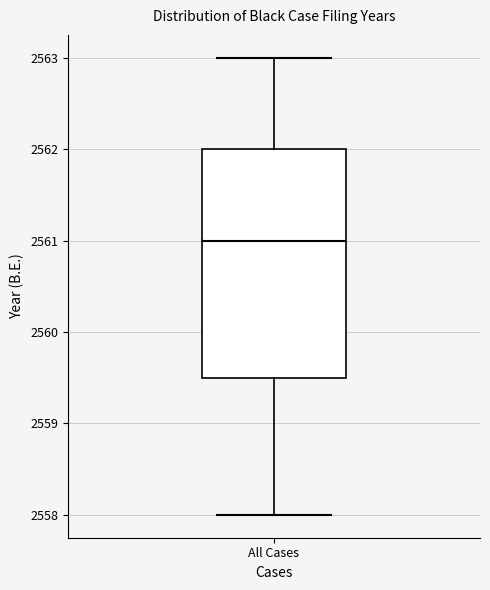

Read this box plot against the y-axis: the position of the median line, the range covered by the box, and the ends of both whiskers. The values are not printed on the chart, so give them approximately, as read against the axis.

median 2561.0, box 2559.5 to 2562.0, whiskers 2558.0 to 2563.0